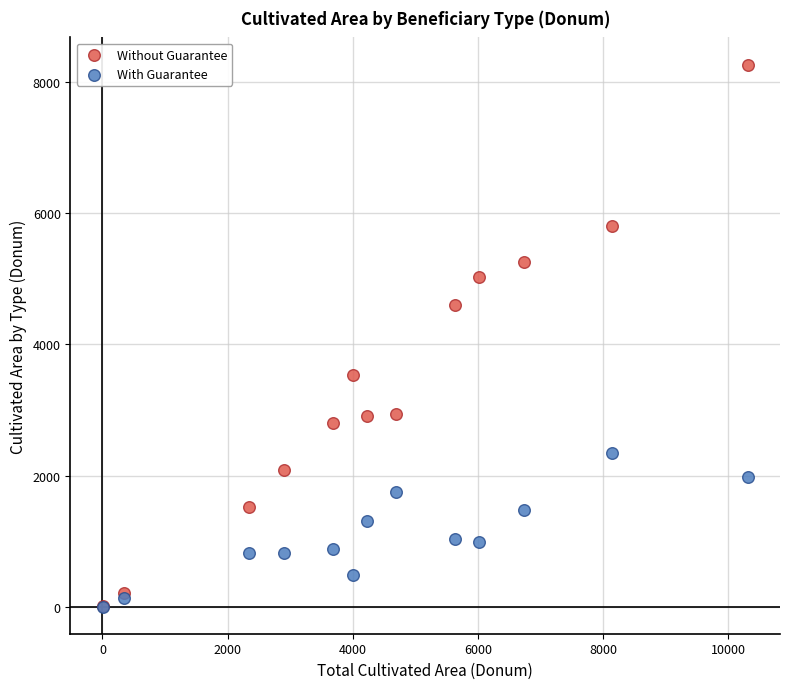

Which series has the largest Y range (max minus min)?

Without Guarantee